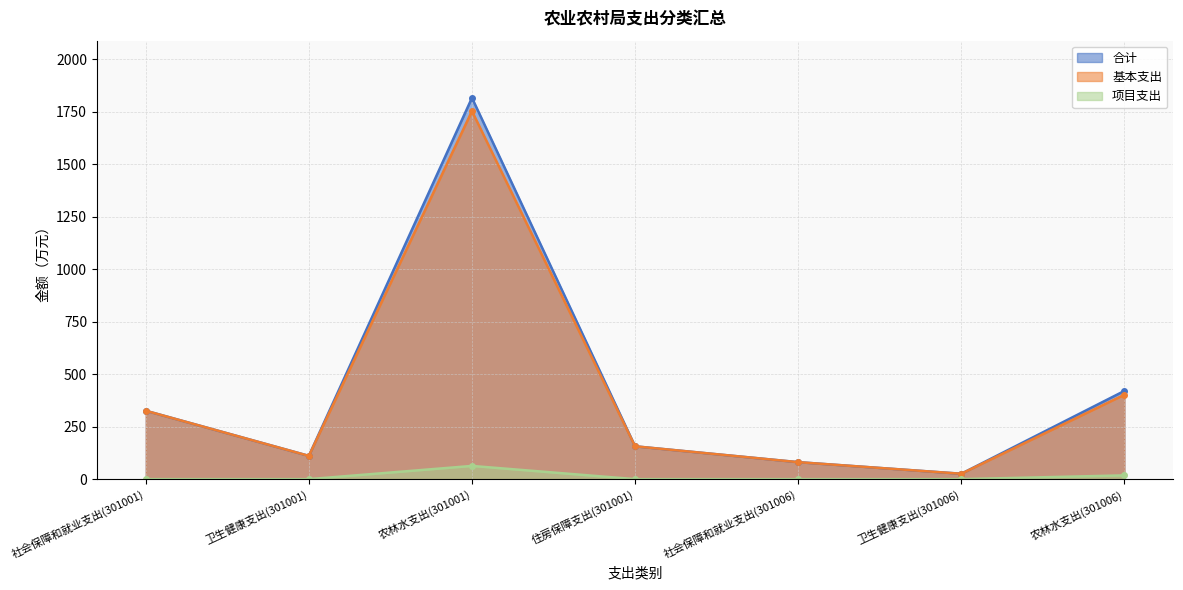

What is the label of the 1st point from the left?

社会保障和就业支出(301001)